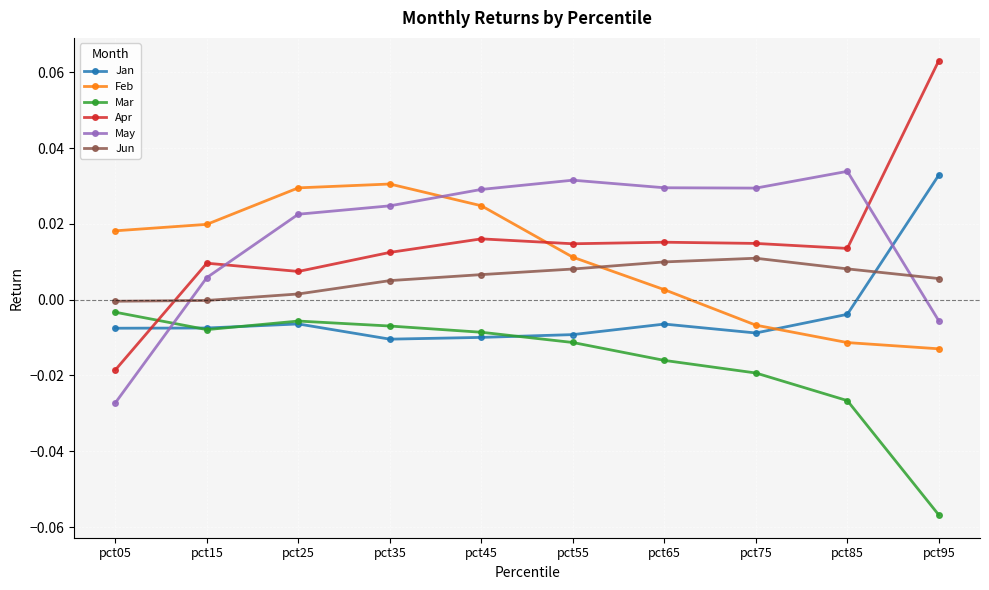

Is the value of May at pct35 greater than the value of Apr at pct05?

Yes